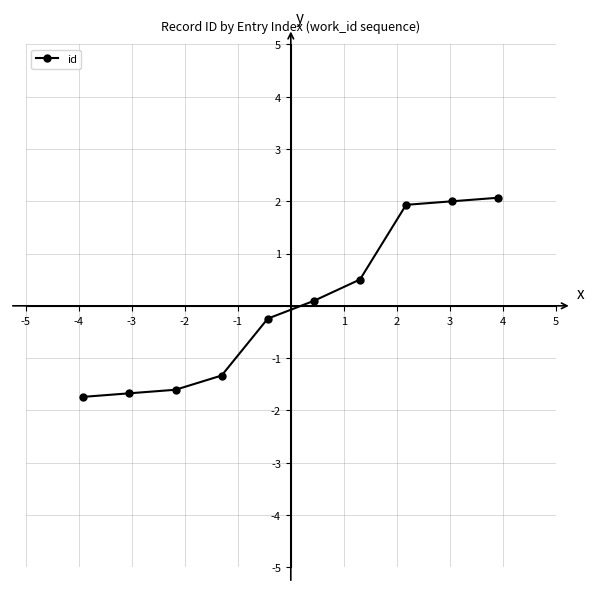

How many values are below 0?

5